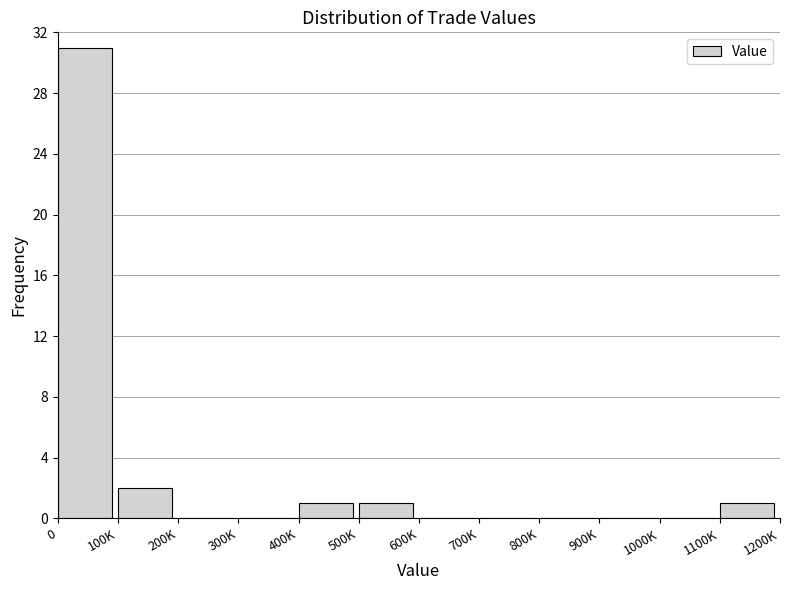

Reading left to right, list all the values displayed in this chart.

0=31	100K=2	200K=0	300K=0	400K=1	500K=1	600K=0	700K=0	800K=0	900K=0	1000K=0	1100K=1